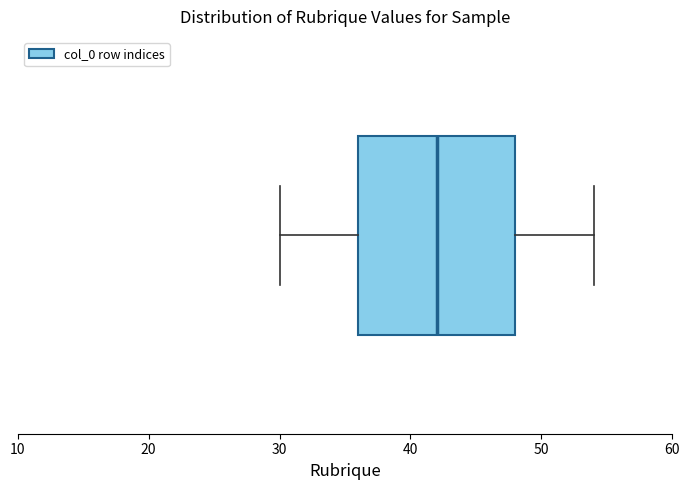

Where does the median line of the box sit on the x-axis? The values are not printed on the chart, so give them approximately, as read against the axis.

42